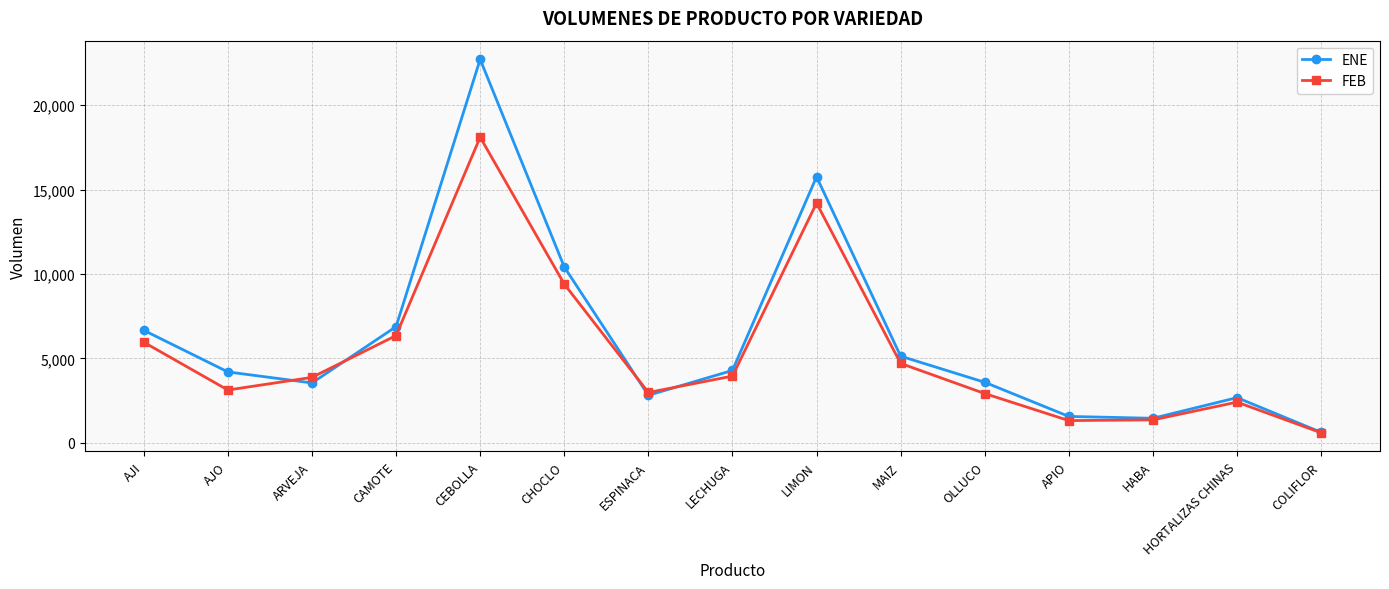

True or false: FEB has more than 2 interior local peaks.

True